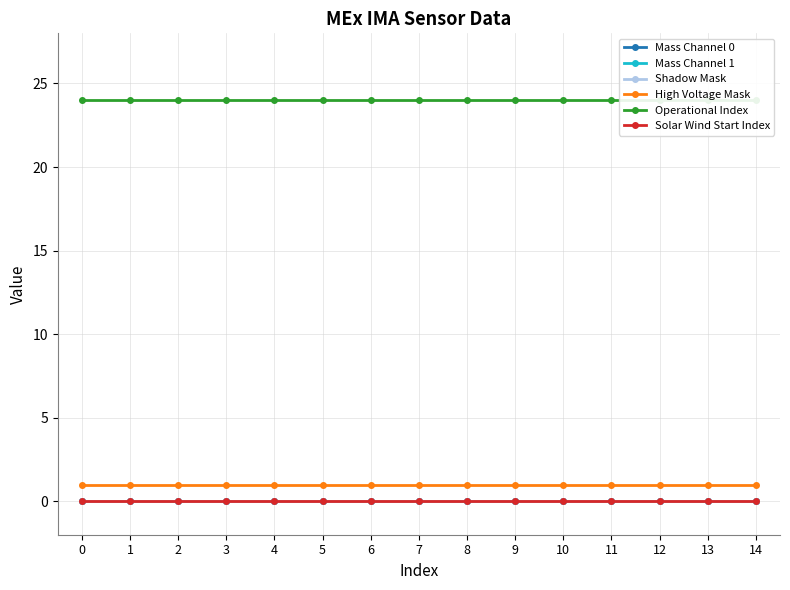

List the series in order of their peak value, highest first.

Operational Index, High Voltage Mask, Mass Channel 0, Mass Channel 1, Shadow Mask, Solar Wind Start Index